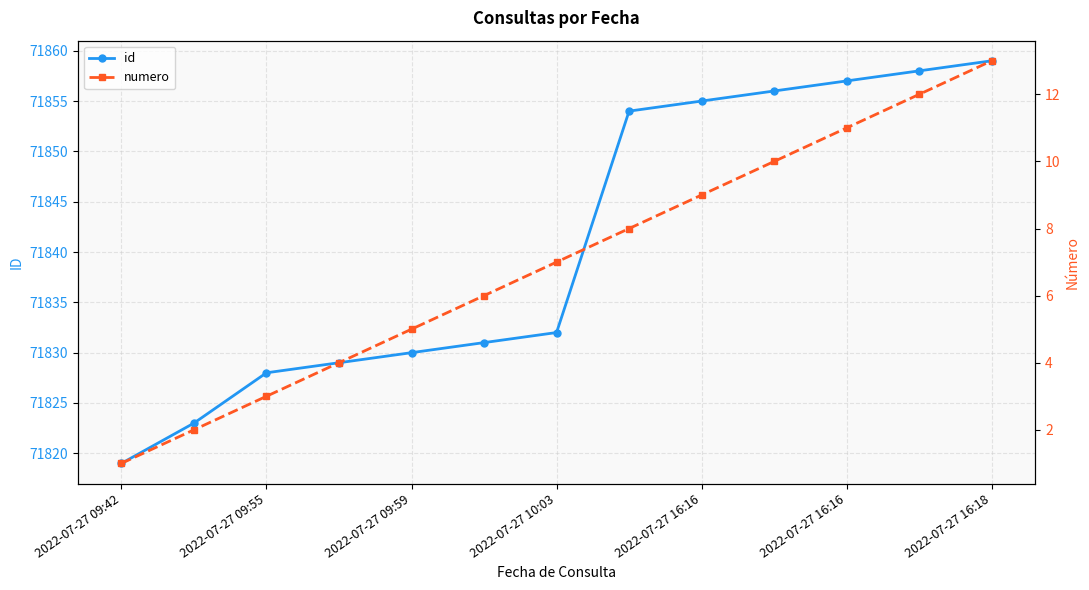

Count the number of data series in this chart.

2